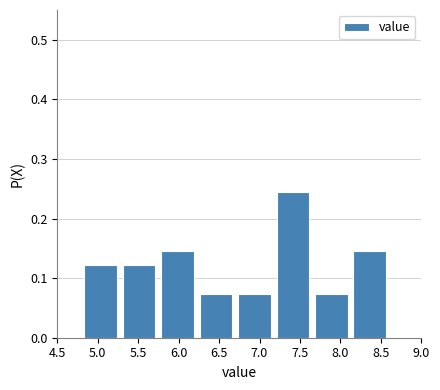

Over which range of the x-axis is the bar tallest?

7.175 to 7.650